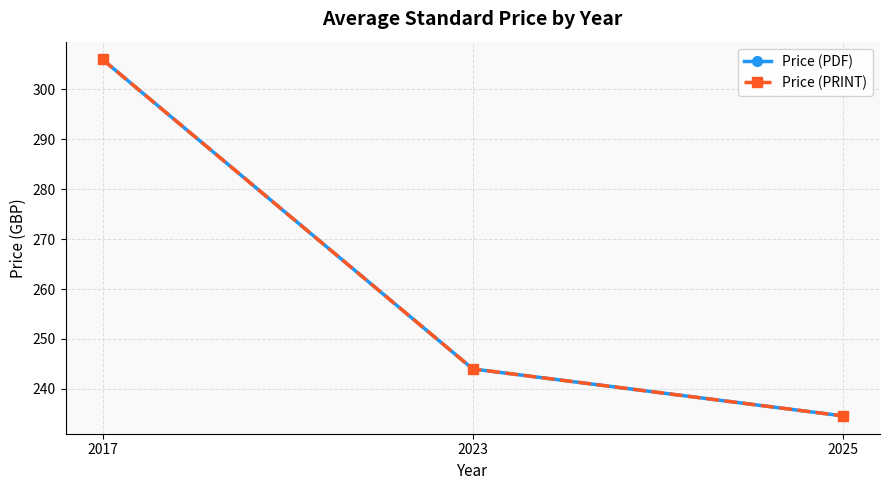

Reading left to right, extract all data points from this chart.

Price (PDF): 306.0	244.0	234.6
Price (PRINT): 306.0	244.0	234.6